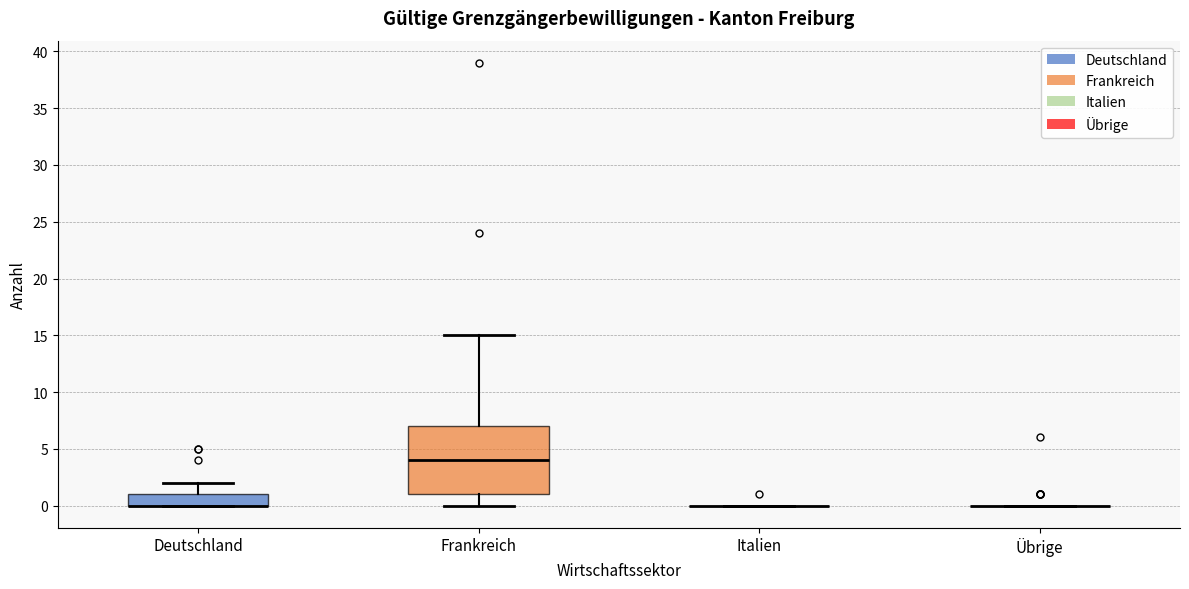

Which box is the tallest, from its lower edge to its upper edge?

Frankreich